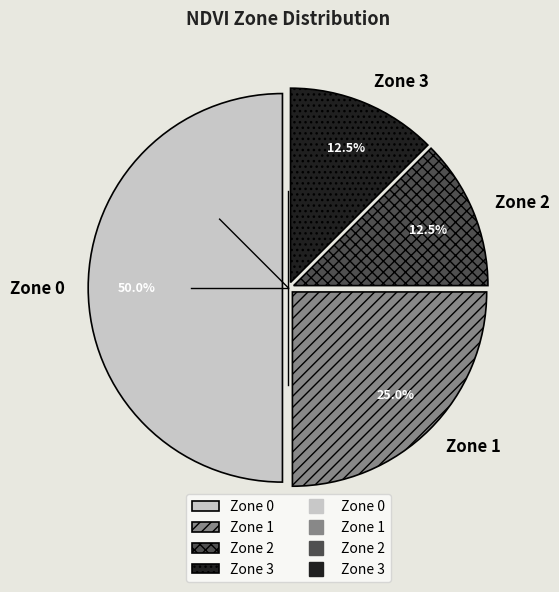

What is the total percentage of Zone 3 and Zone 2?

25.0%